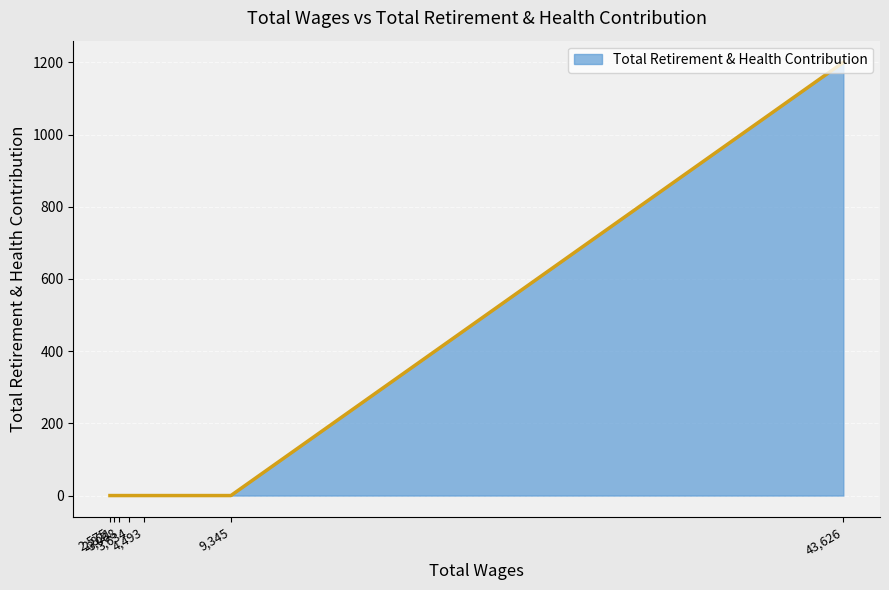

Does the chart display data point markers on the line(s)?

No